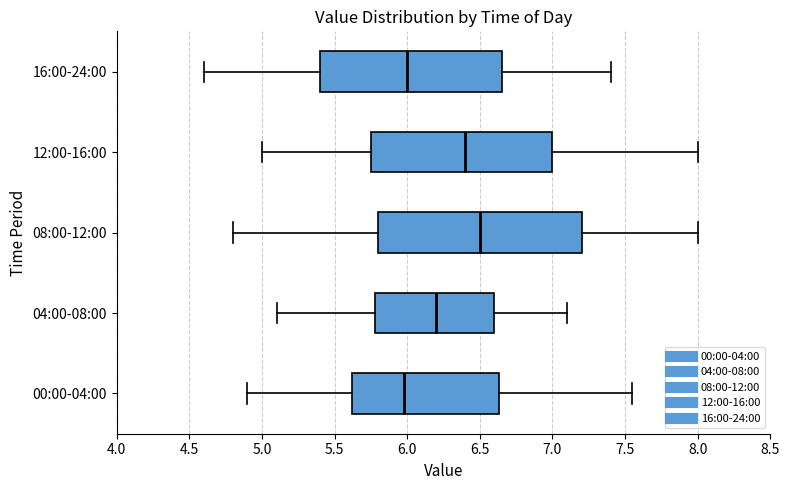

Reading bottom to top, transcribe this box plot: for each box, give where its median line is, the range the box spans, and where its two whiskers end, as read against the x-axis. The values are not printed on the chart, so give them approximately, as read against the axis.

00:00-04:00: median 6.00, box 5.60 to 6.65, whiskers 4.90 to 7.55
04:00-08:00: median 6.20, box 5.80 to 6.60, whiskers 5.10 to 7.10
08:00-12:00: median 6.50, box 5.80 to 7.20, whiskers 4.80 to 8.00
12:00-16:00: median 6.40, box 5.75 to 7.00, whiskers 5.00 to 8.00
16:00-24:00: median 6.00, box 5.40 to 6.65, whiskers 4.60 to 7.40